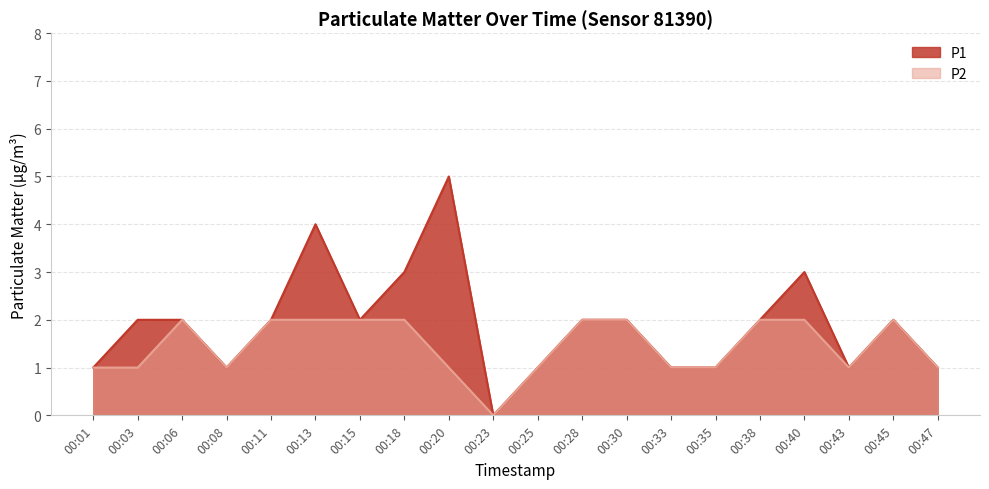

True or false: P2 and P1 cross at least once.

False